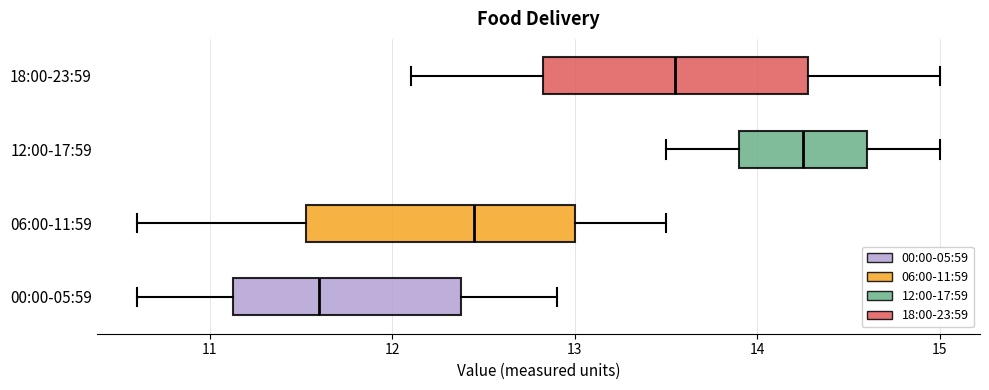

Which box has the furthest to the left median line?

00:00-05:59